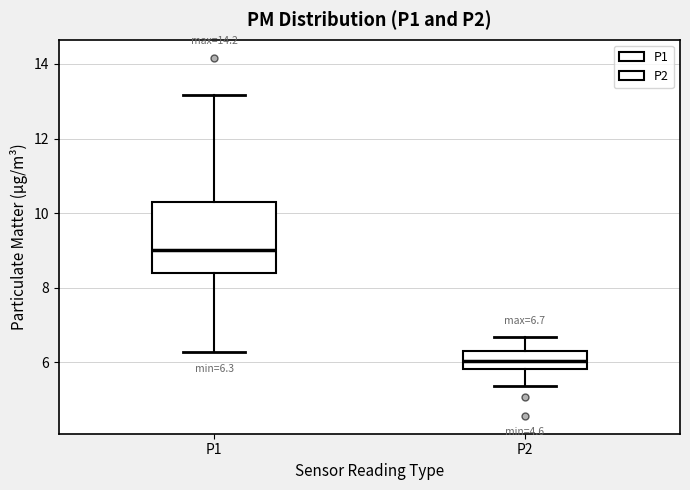

Comparing the boxes themselves (not the whiskers), which one is the tallest?

P1